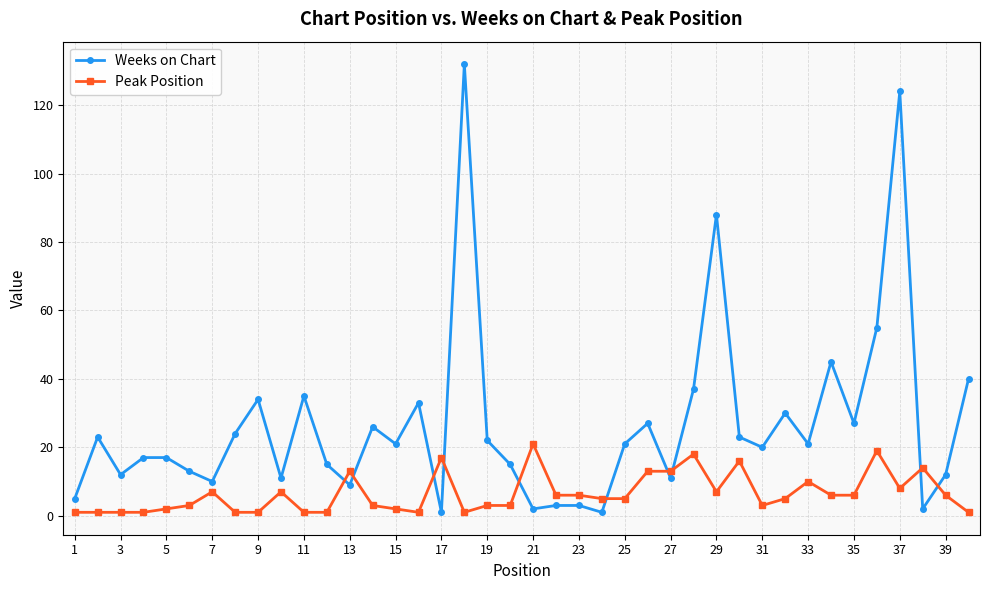

Which series has the largest total across all categories?

Weeks on Chart